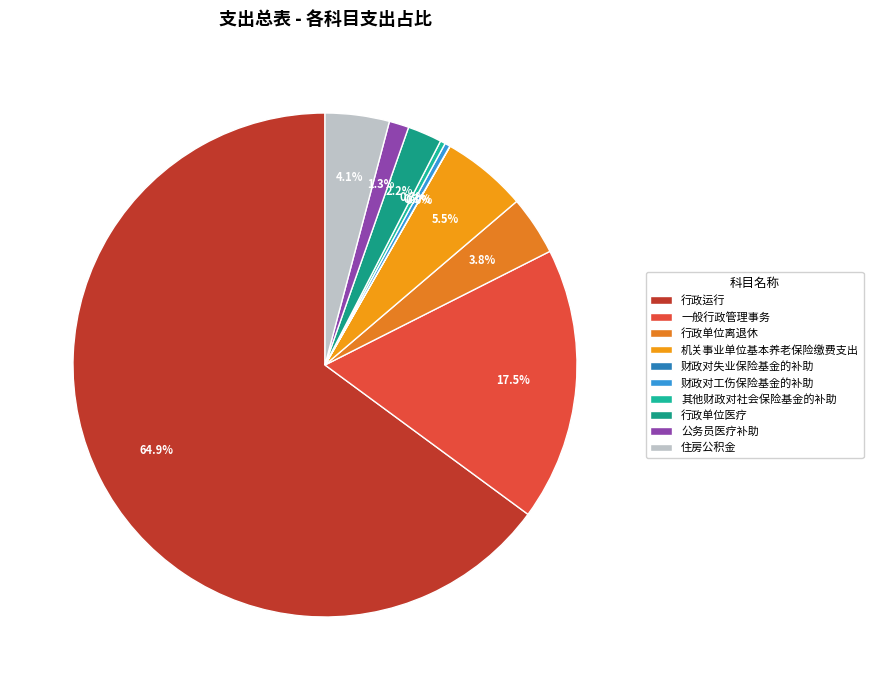

What is the change in value from 行政运行 to 行政单位离退休?

-139.3